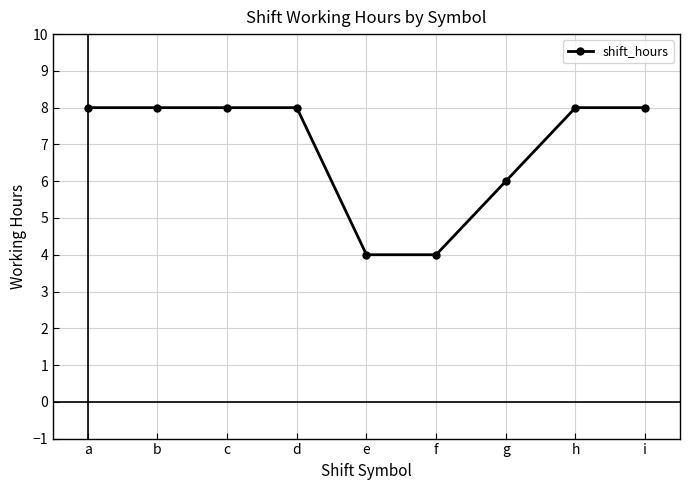

Between i and g, which is larger?

i